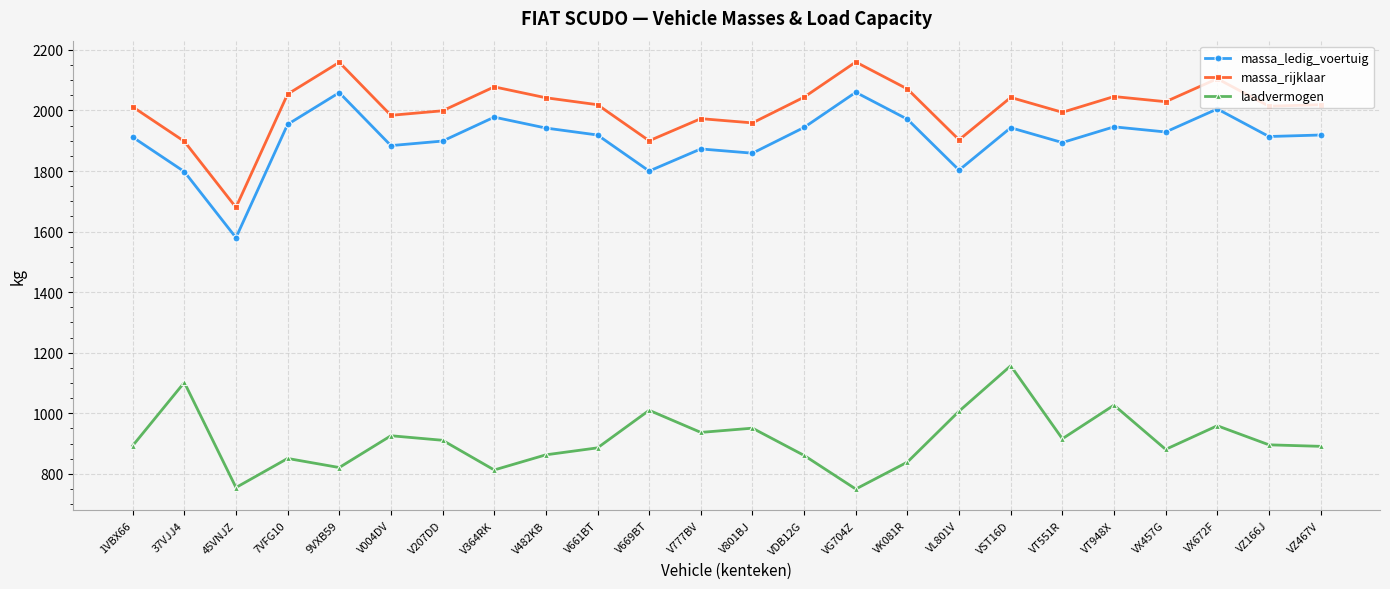

What is the label of the 1st point from the right?

VZ467V